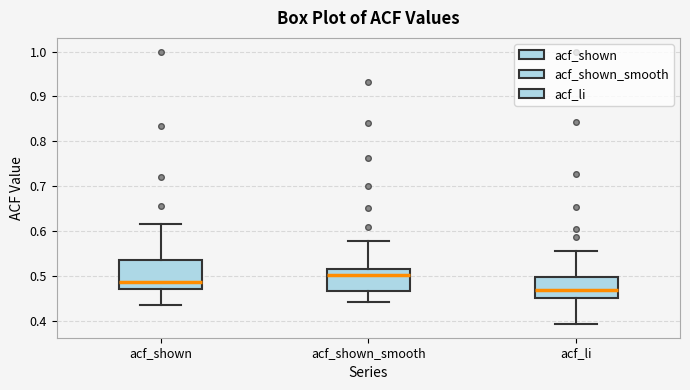

Reading left to right, transcribe this box plot: for each box, give where its median line is, the range the box spans, and where its two whiskers end, as read against the y-axis. The values are not printed on the chart, so give them approximately, as read against the axis.

acf_shown: median 0.49, box 0.47 to 0.54, whiskers 0.44 to 0.62
acf_shown_smooth: median 0.50, box 0.47 to 0.52, whiskers 0.44 to 0.58
acf_li: median 0.47, box 0.45 to 0.50, whiskers 0.39 to 0.56